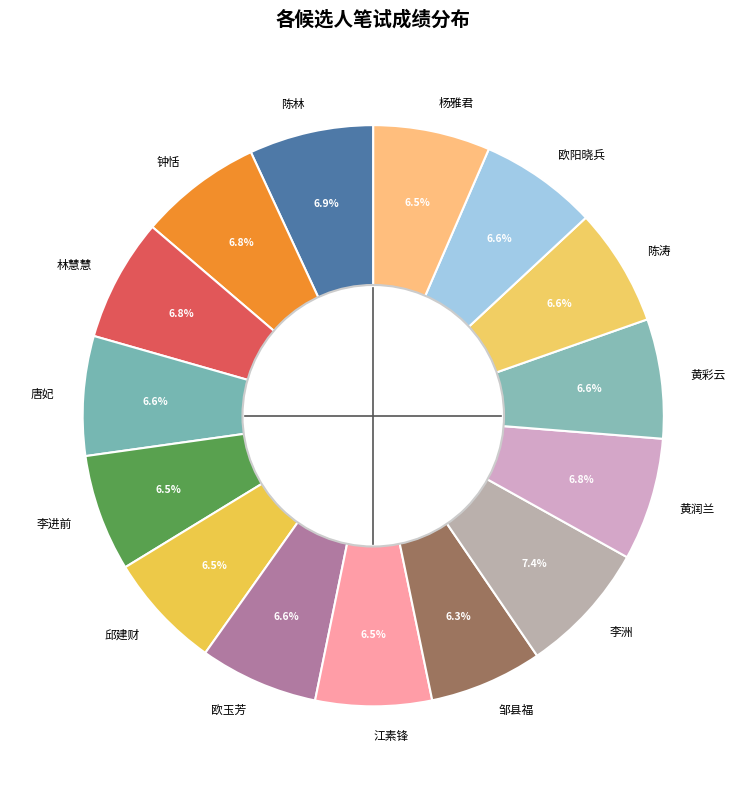

What percentage is the 欧阳晓兵 slice, to the nearest percent?

7%